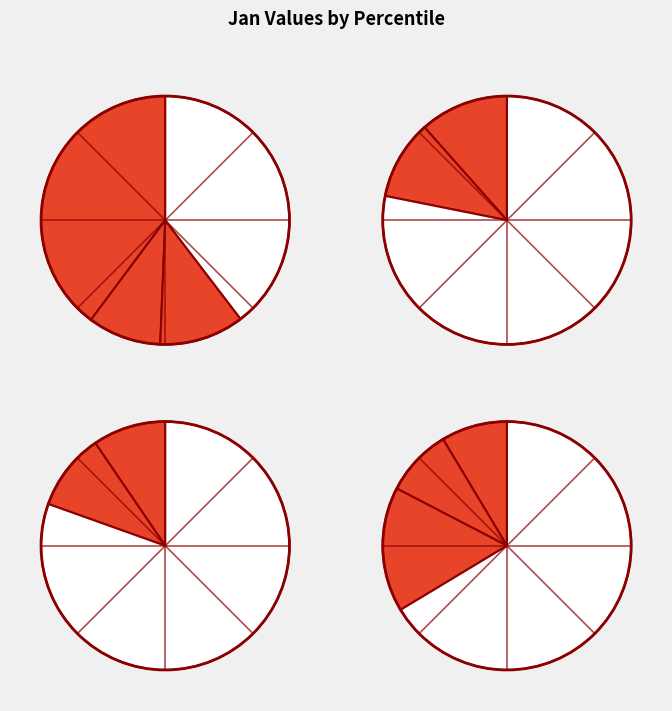

To the nearest percent, what is the combined percentage of pct25 and pct45?

16%